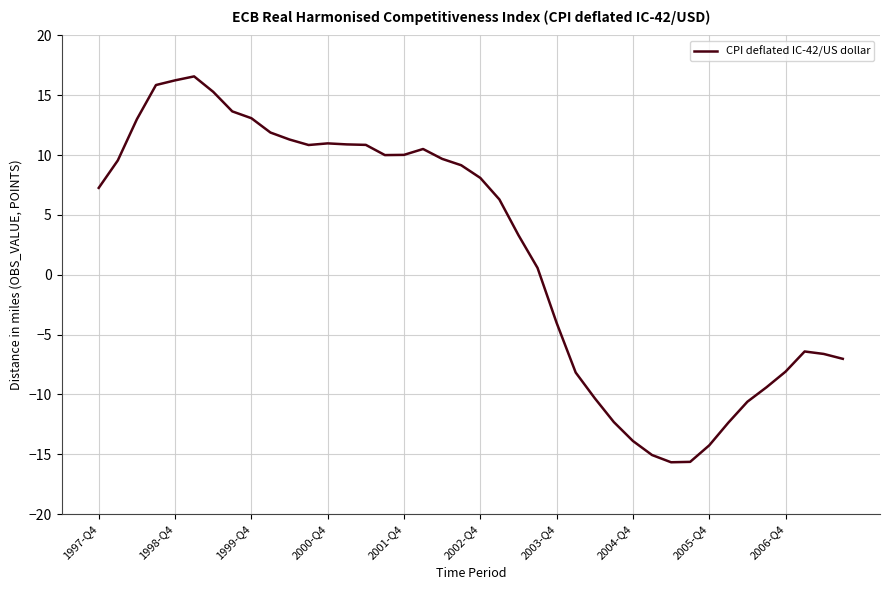

What is the greatest value displayed?

16.6